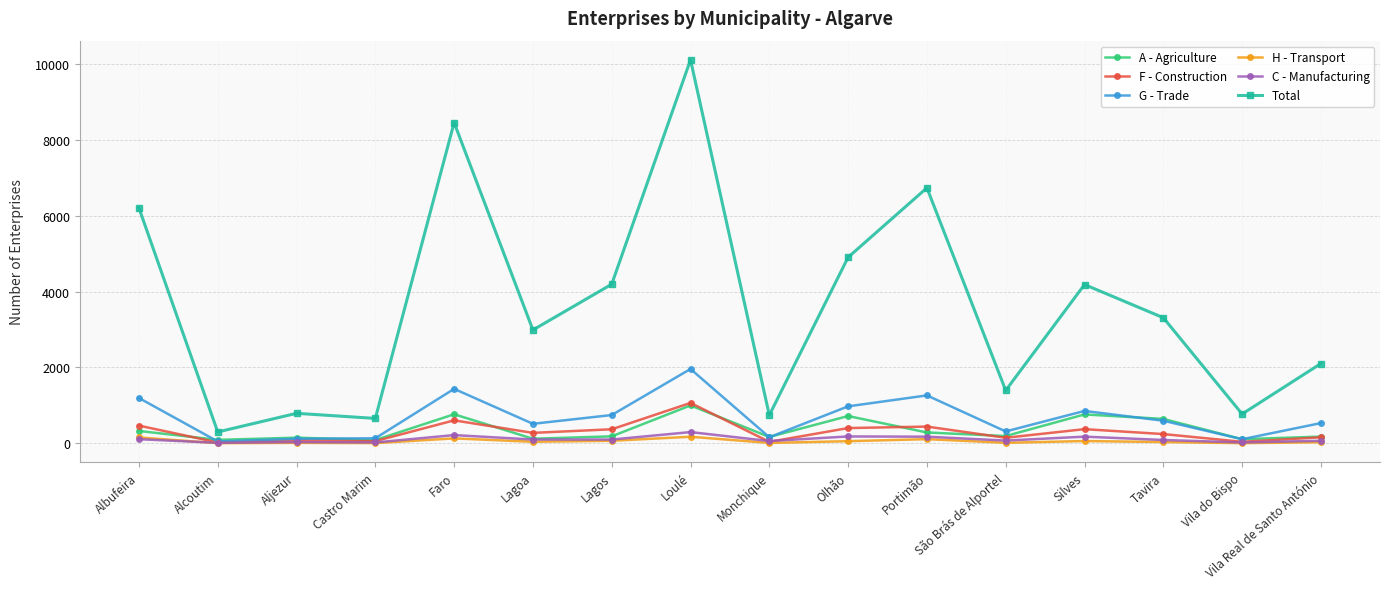

True or false: F - Construction and Total intersect in this chart.

False